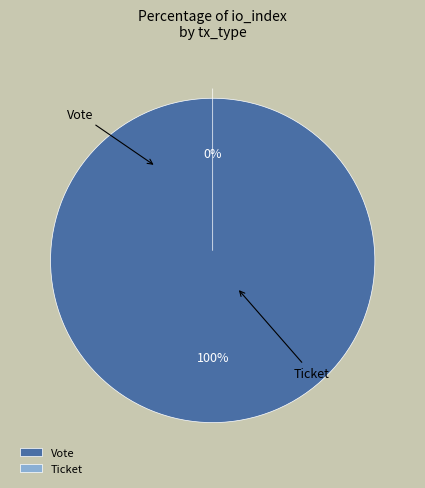

To the nearest percent, what is the difference between the largest and smallest slice percentages?

100%